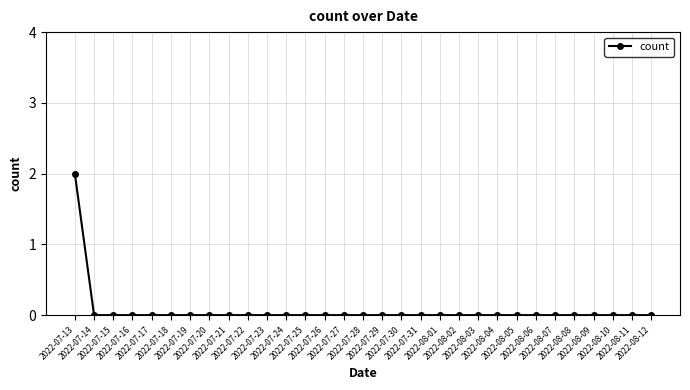

Reading left to right, list all the values displayed in this chart.

2	0	0	0	0	0	0	0	0	0	0	0	0	0	0	0	0	0	0	0	0	0	0	0	0	0	0	0	0	0	0